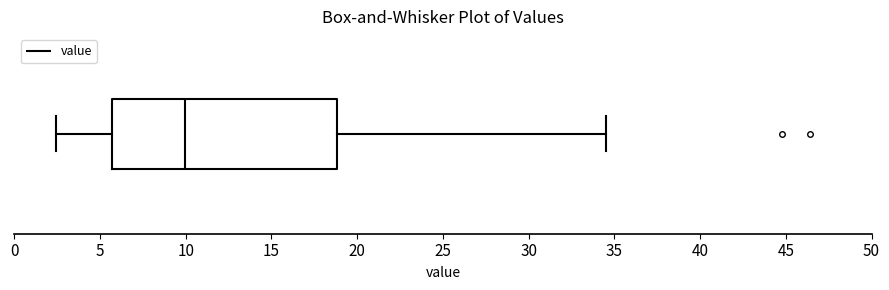

Where does the left whisker of the box end on the x-axis? The values are not printed on the chart, so give them approximately, as read against the axis.

2.5